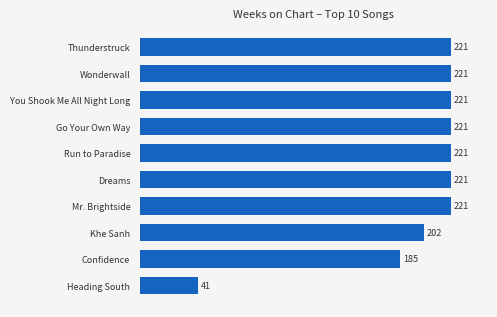

What is the average value?

198